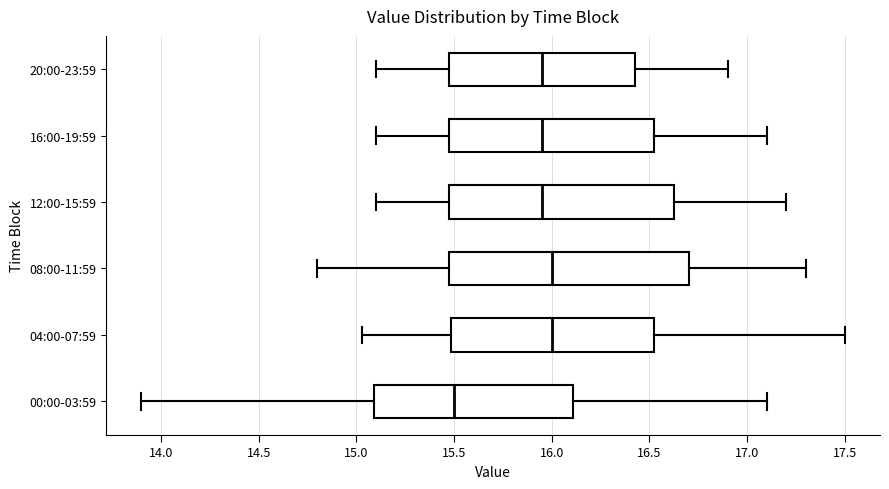

Which box is the widest, from its left edge to its right edge?

08:00-11:59